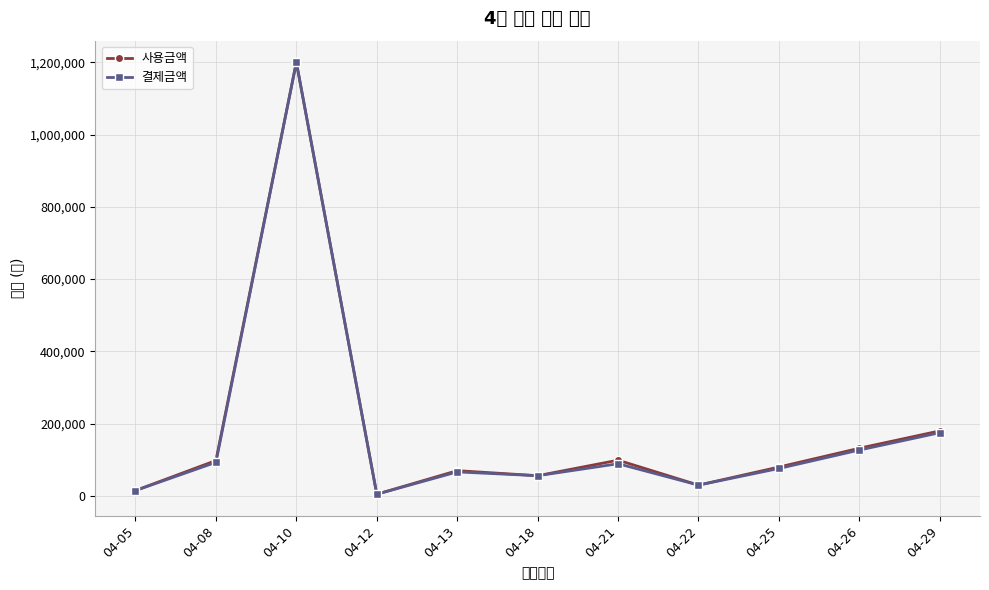

What is the difference between the maximum and minimum values in the 사용금액 series?

1195200